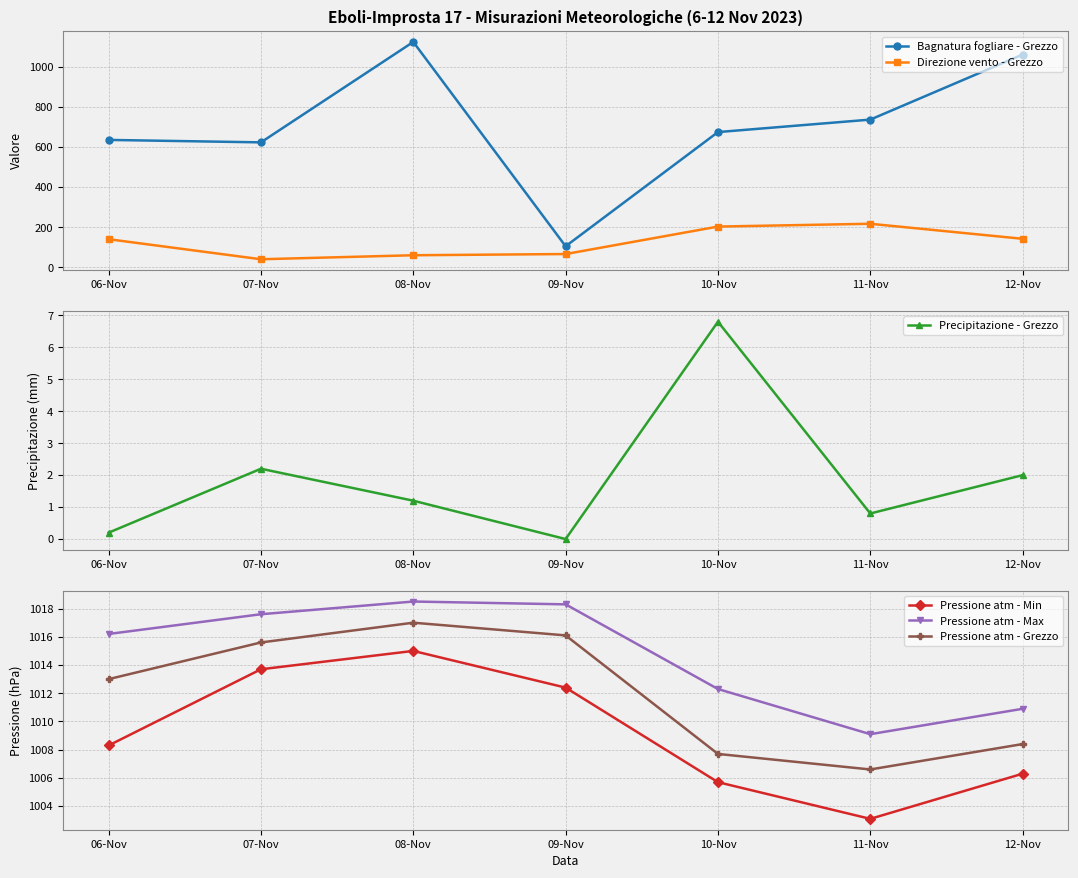

True or false: Precipitazione - Grezzo has a value of -4.1 at 09-Nov.

False